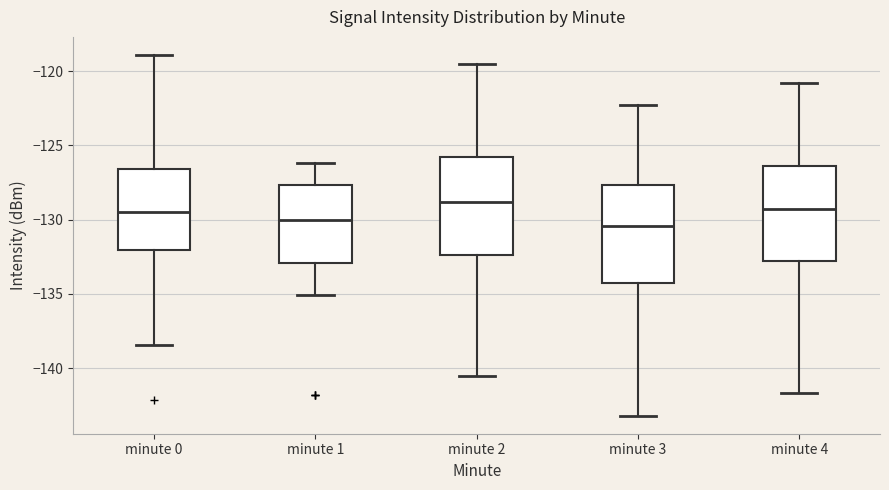

Reading left to right, read every box against the y-axis: the position of its median line, the range the box covers, and the ends of its whiskers. The values are not printed on the chart, so give them approximately, as read against the axis.

minute 0: median -129.5, box -132.0 to -126.5, whiskers -138.5 to -119.0
minute 1: median -130.0, box -133.0 to -127.5, whiskers -135.0 to -126.0
minute 2: median -129.0, box -132.5 to -126.0, whiskers -140.5 to -119.5
minute 3: median -130.5, box -134.5 to -127.5, whiskers -143.0 to -122.5
minute 4: median -129.5, box -133.0 to -126.5, whiskers -141.5 to -121.0